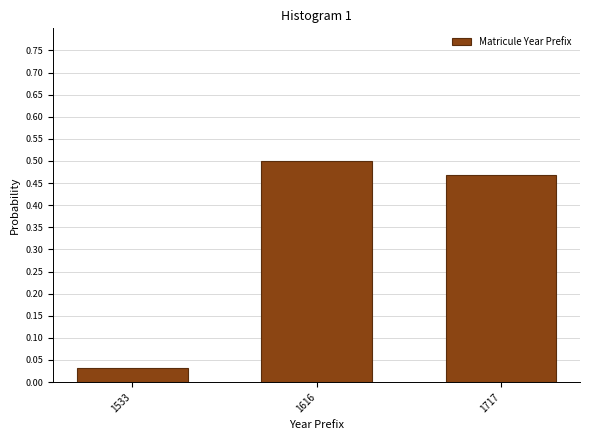

The chart shows a value of 0.2 at 1616. True or false?

False